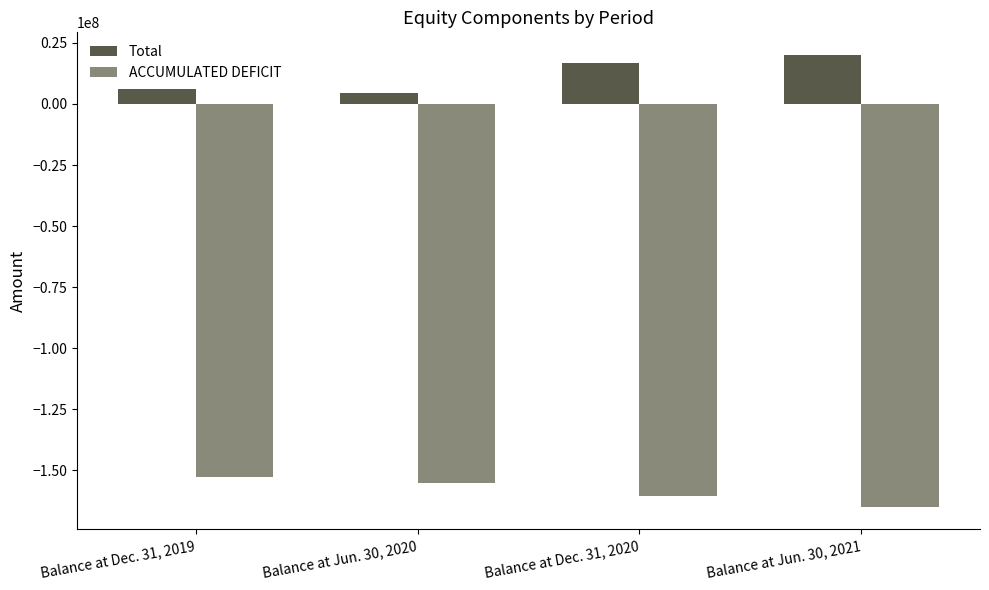

What are all the series names shown in the legend?

Total, ACCUMULATED DEFICIT